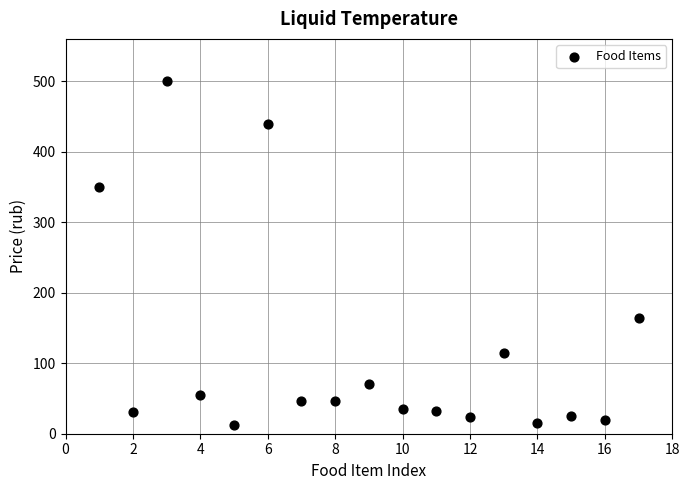

What is the range of Y values (max minus min)?

488.0